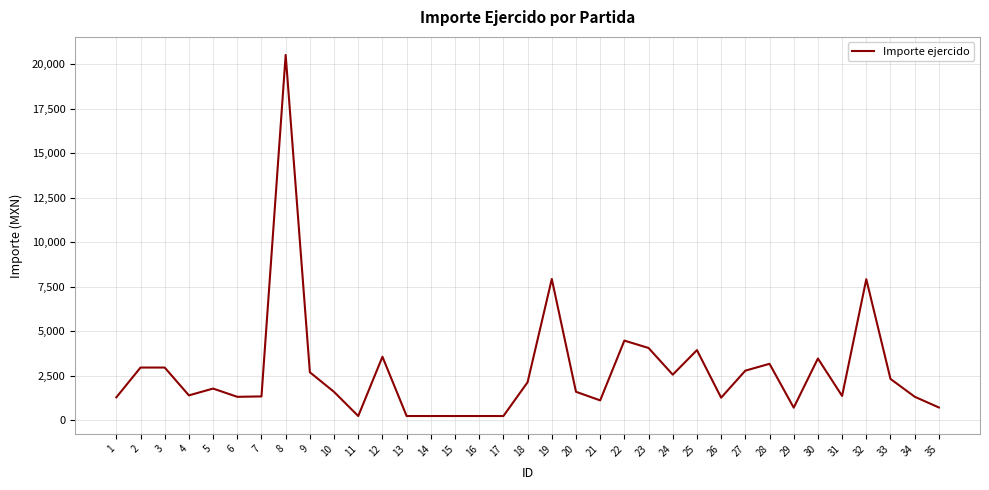

What is the difference between the second highest and minimum values?

7704.0